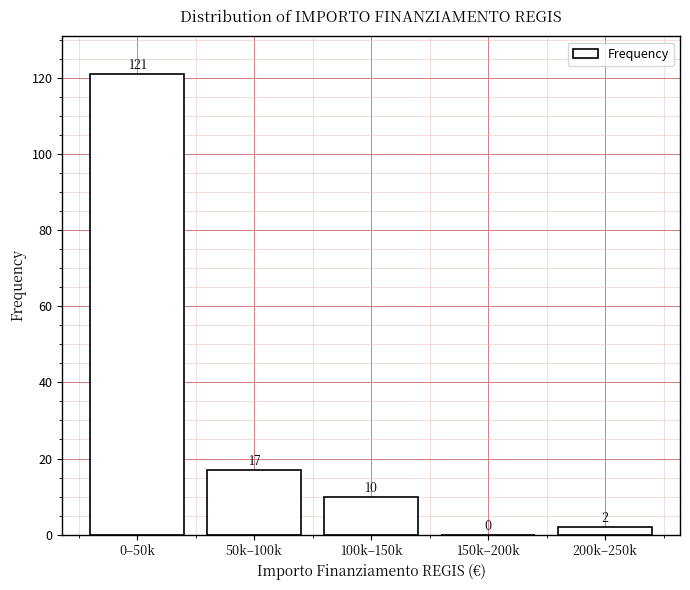

Reading left to right, list all the values displayed in this chart.

0–50k=121	50k–100k=17	100k–150k=10	150k–200k=0	200k–250k=2